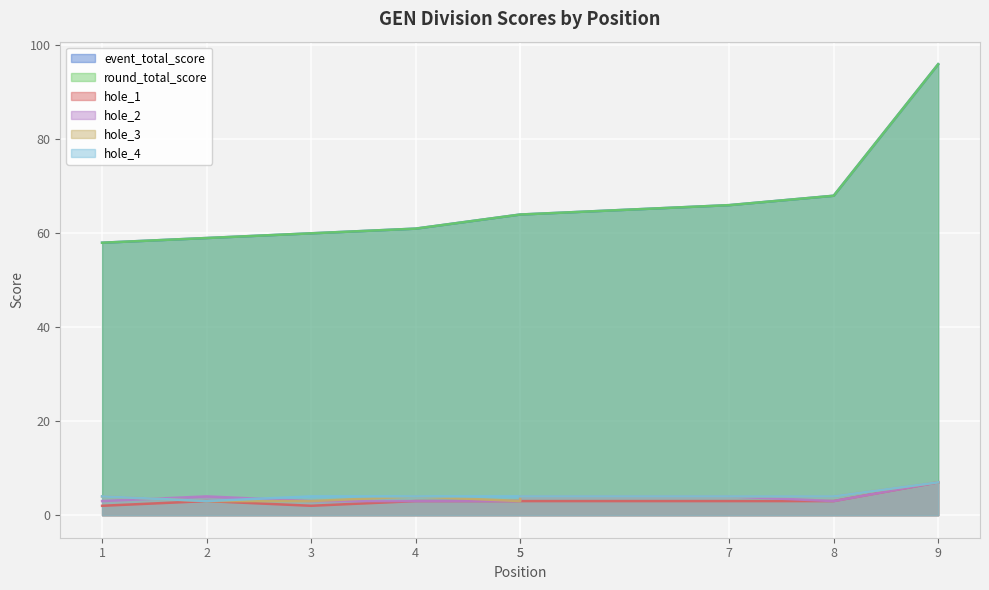

What is the minimum value for hole_3?

3